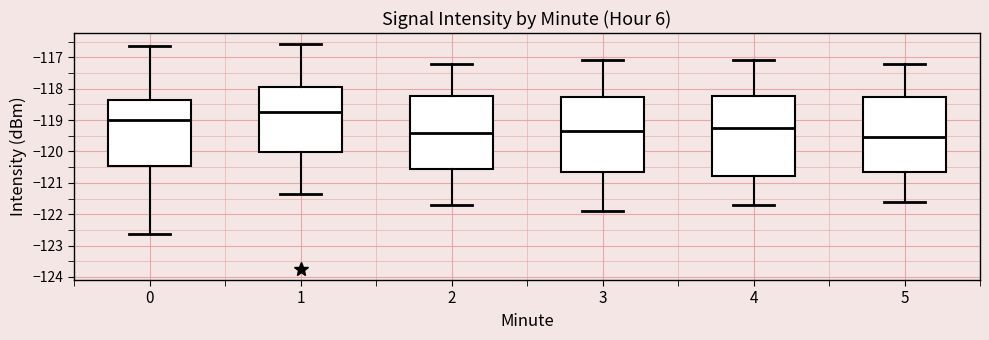

Where is the lower edge of the box at x = 4 on the y-axis? The values are not printed on the chart, so give them approximately, as read against the axis.

-120.8